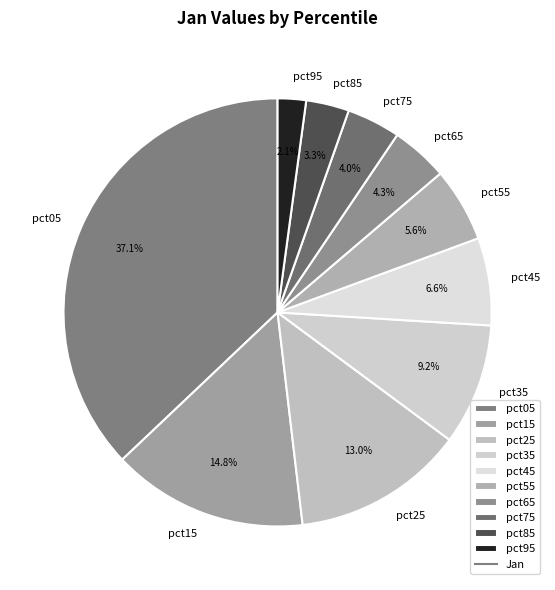

Is pct15 the majority of the pie?

No